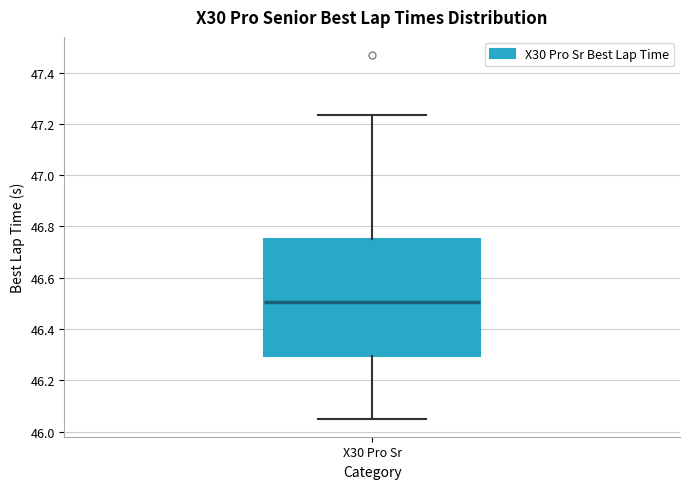

Transcribe this box plot: give where the median line is, the range the box spans, and where the two whiskers end, as read against the y-axis. The values are not printed on the chart, so give them approximately, as read against the axis.

median 46.50, box 46.30 to 46.76, whiskers 46.06 to 47.24